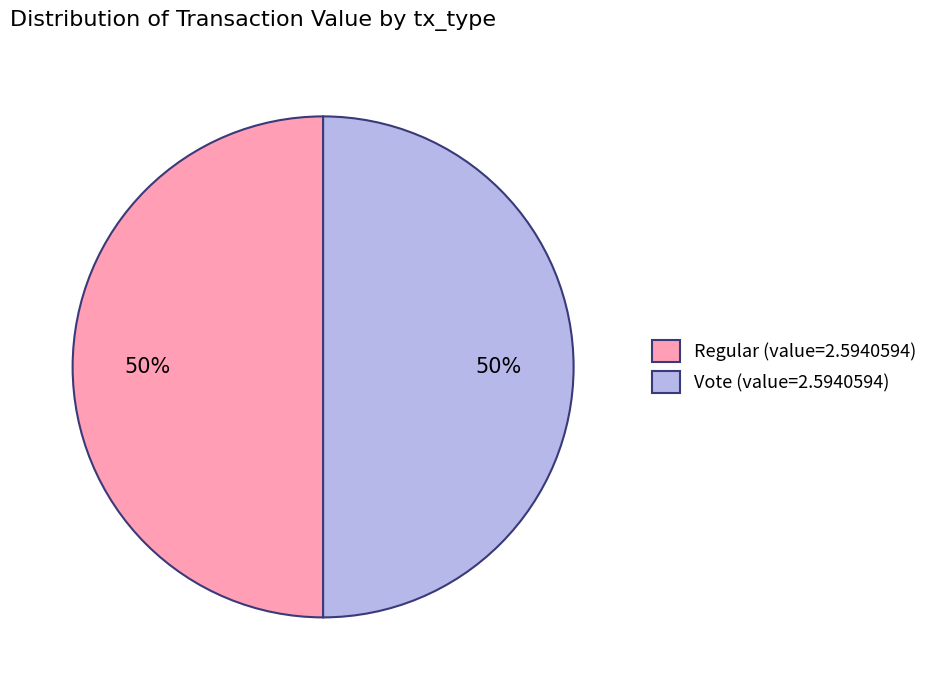

Approximately how many times larger is the value at Vote (value=2.5940594) compared to Regular (value=2.5940594)?

1.0